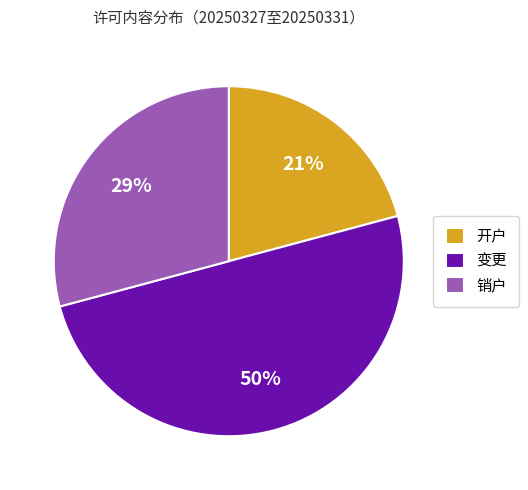

Does 销户 represent more than half of the total?

No